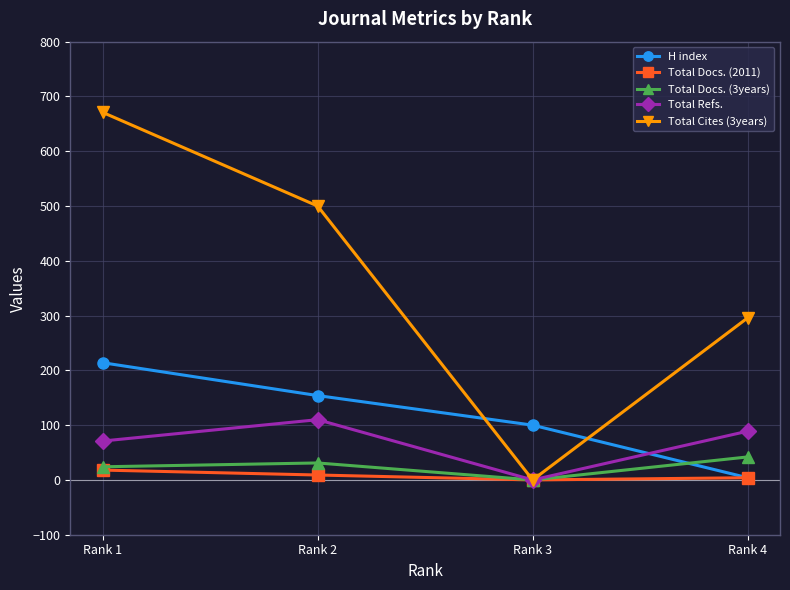

The value of Total Cites (3years) at Rank 2 is 500. True or false?

True